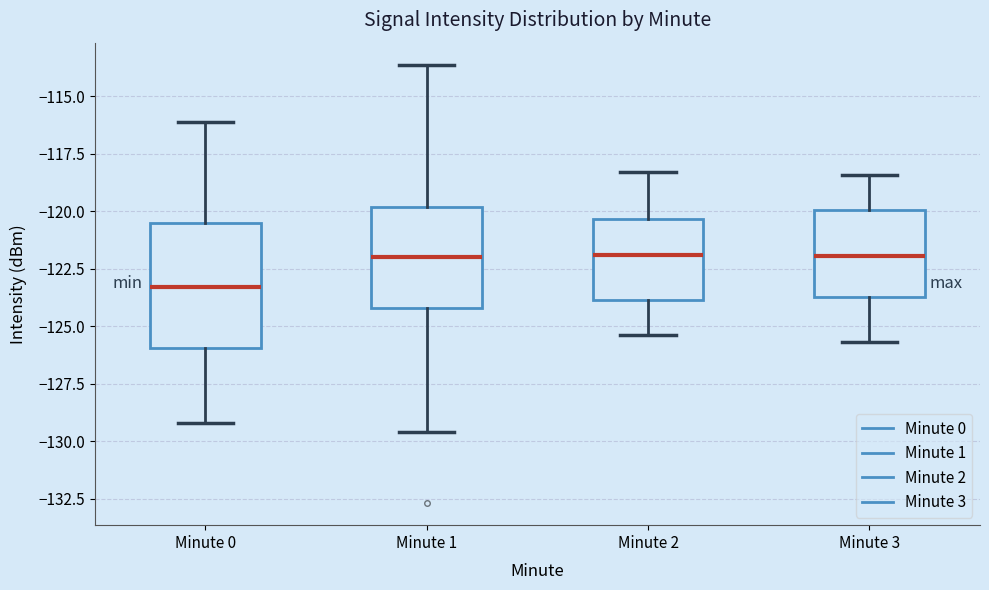

Which box is the tallest, from its lower edge to its upper edge?

Minute 0